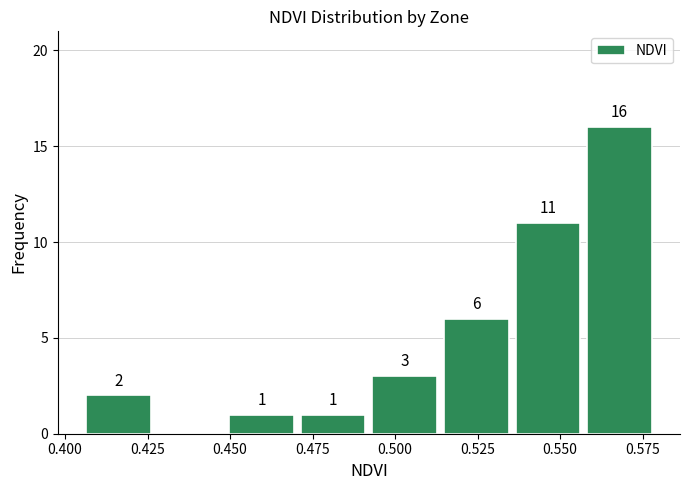

Over which range of the x-axis is the bar tallest?

0.555 to 0.580